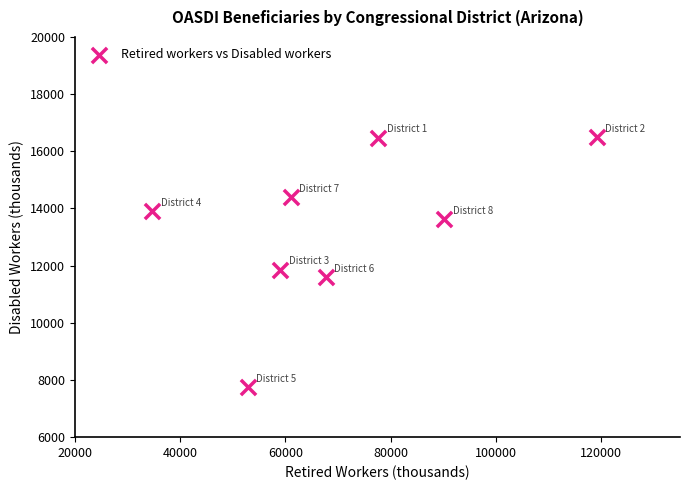

What Y value in the scatter plot is closest to 12124?

11860